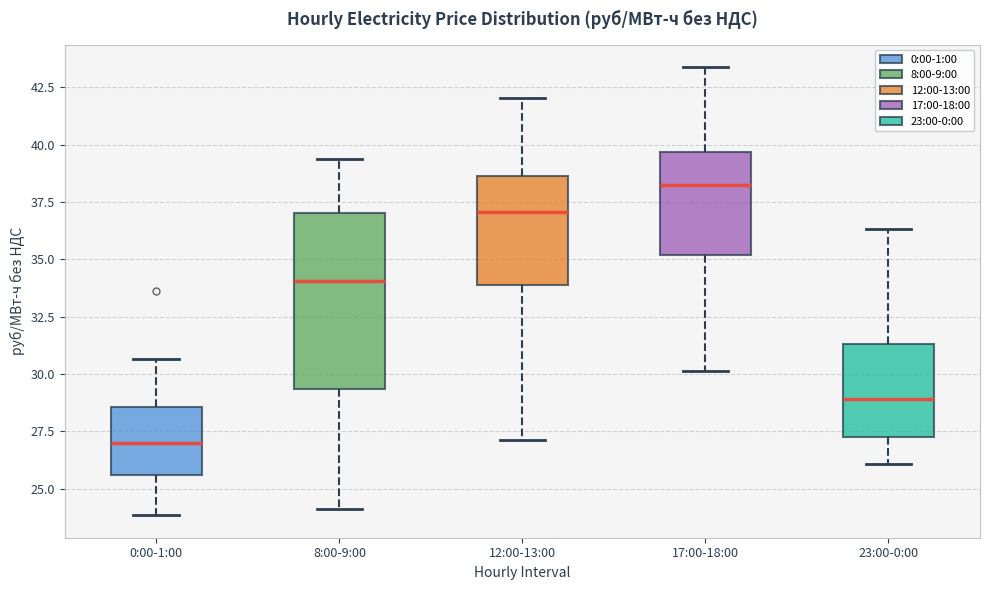

Where is the lower edge of the box for 0:00-1:00 on the y-axis? The values are not printed on the chart, so give them approximately, as read against the axis.

25.5